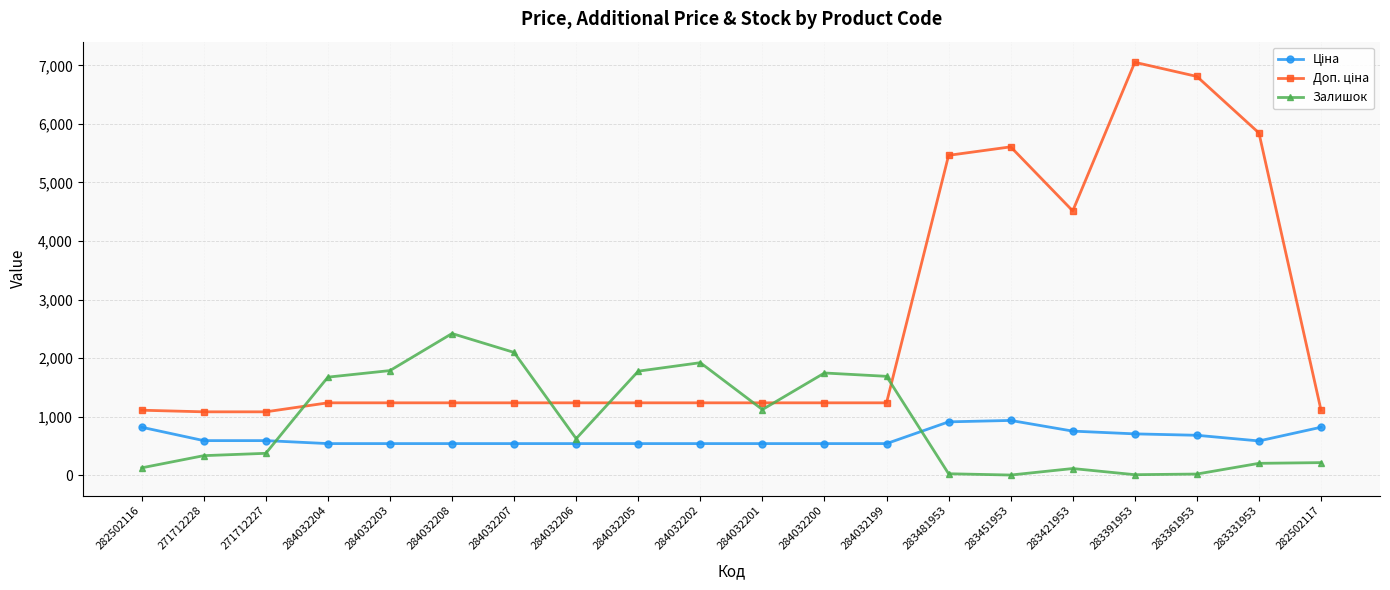

The Залишок series shows 624.0 at 284032206. True or false?

True